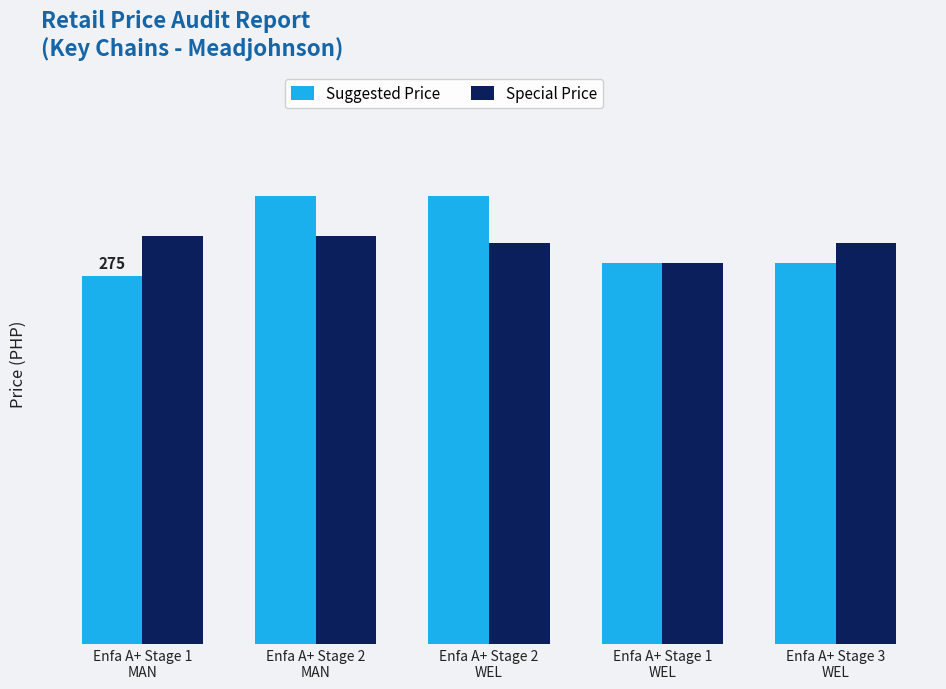

What is the total value across all series at Enfa A+ Stage 1
MAN?

580